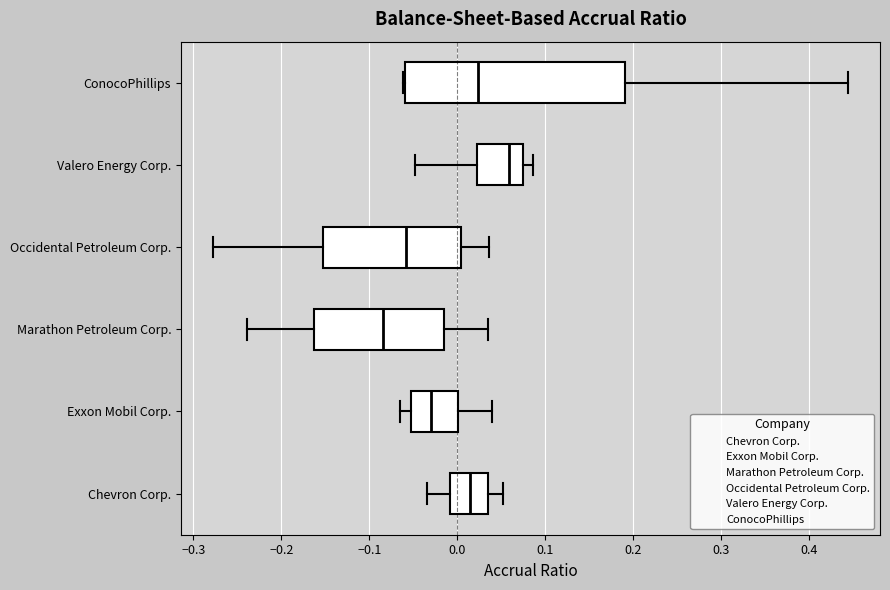

Comparing the boxes themselves (not the whiskers), which one is the widest?

ConocoPhillips